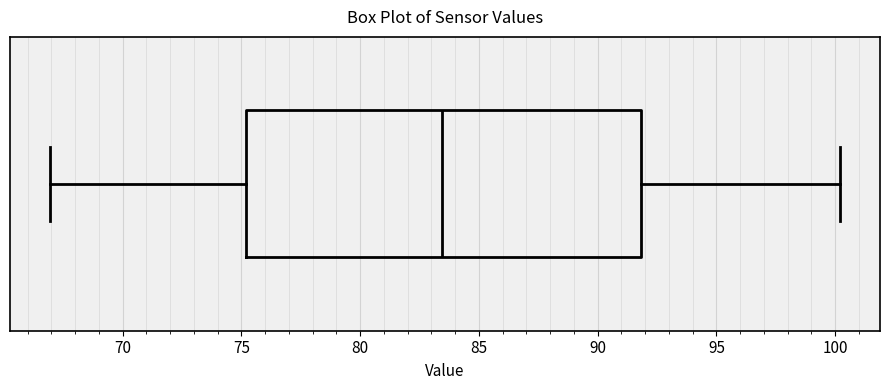

Where is the right edge of the box on the x-axis? The values are not printed on the chart, so give them approximately, as read against the axis.

92.0